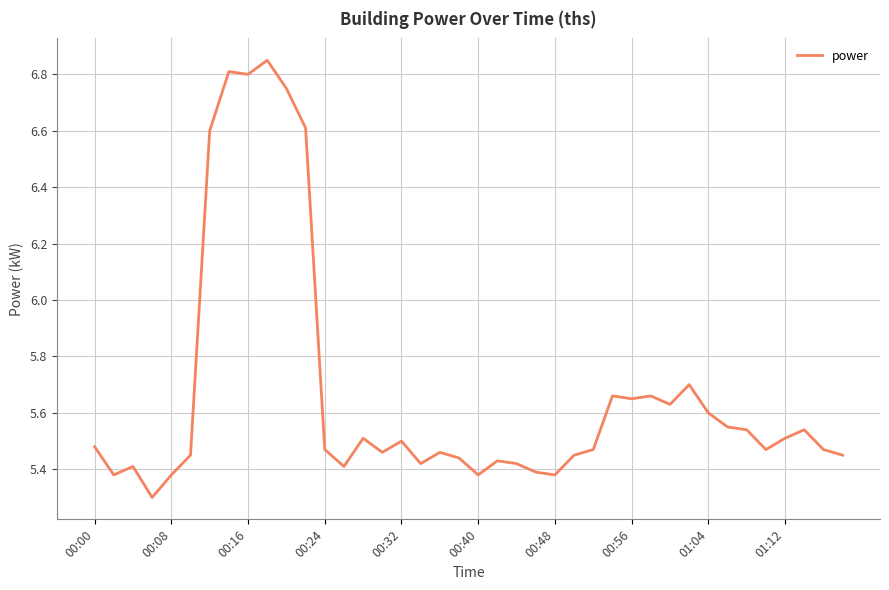

What is the smallest value displayed?

5.3